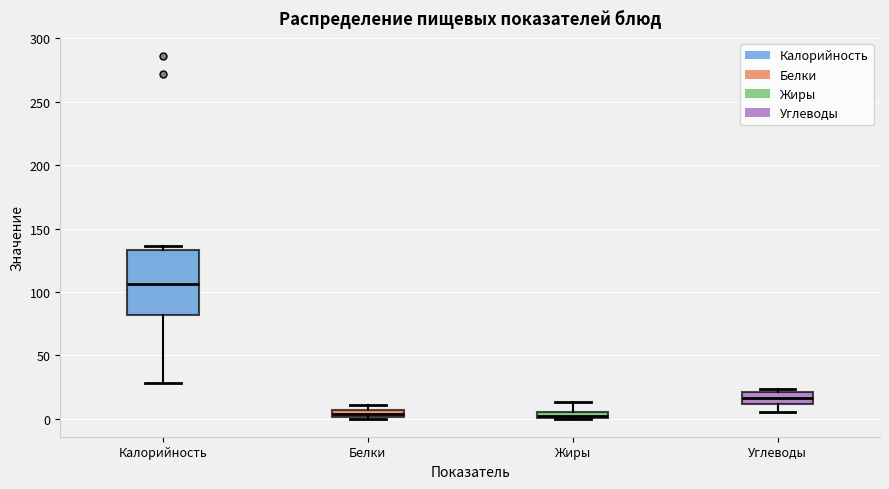

Where is the lower edge of the box for Жиры on the y-axis? The values are not printed on the chart, so give them approximately, as read against the axis.

0